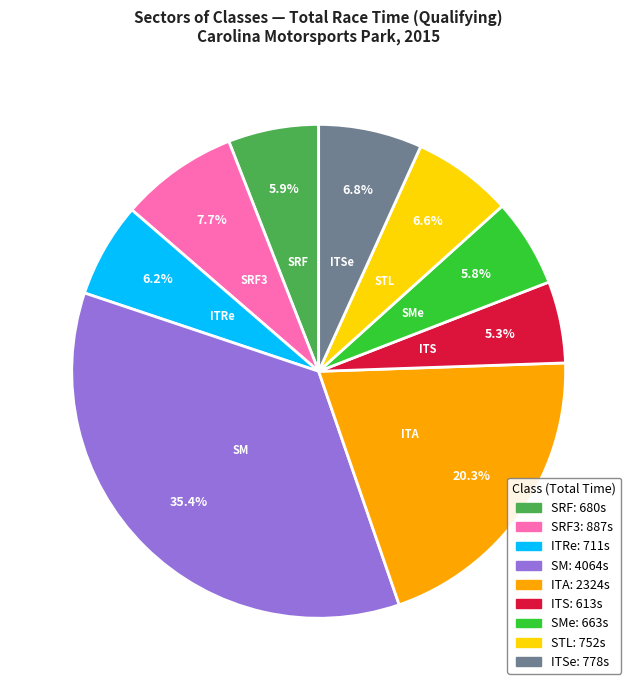

To the nearest percent, what is the average slice percentage?

11%